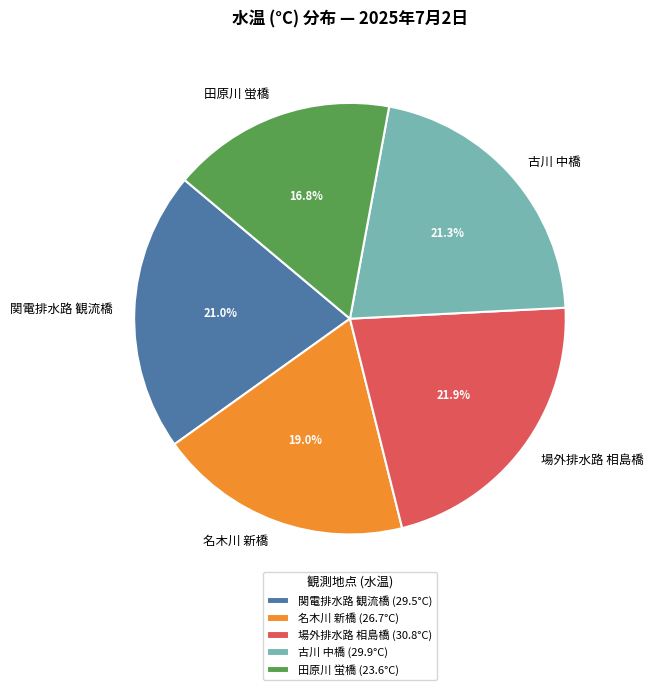

To the nearest percent, what percentage of the pie is 名木川 新橋?

19%